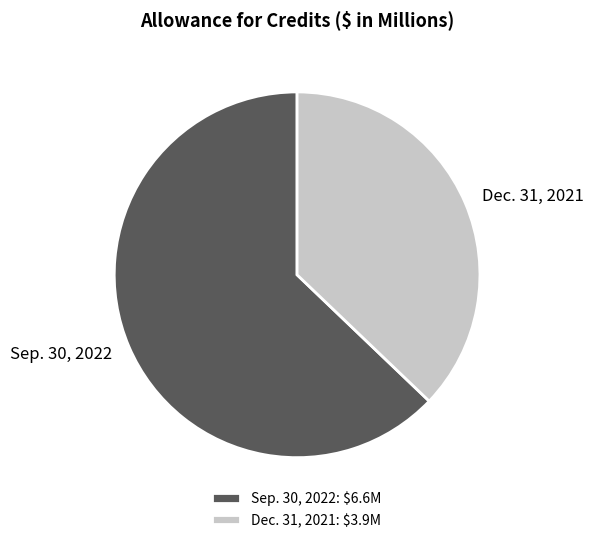

How many segments does this pie chart have?

2